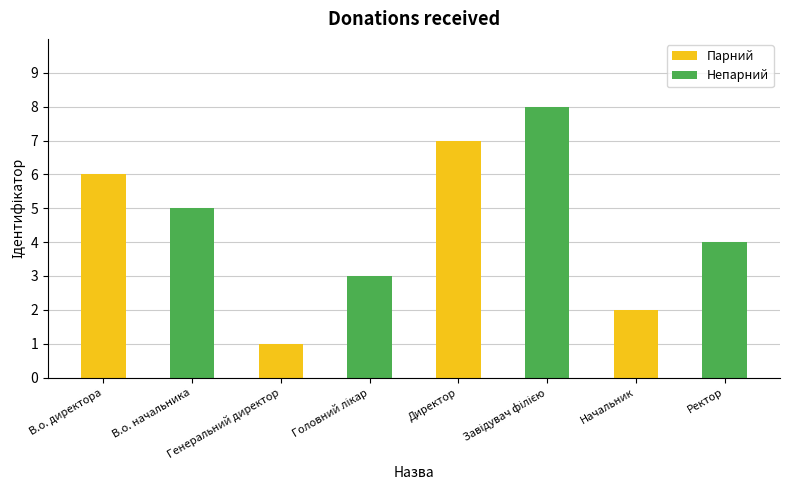

What is the greatest value displayed?

8